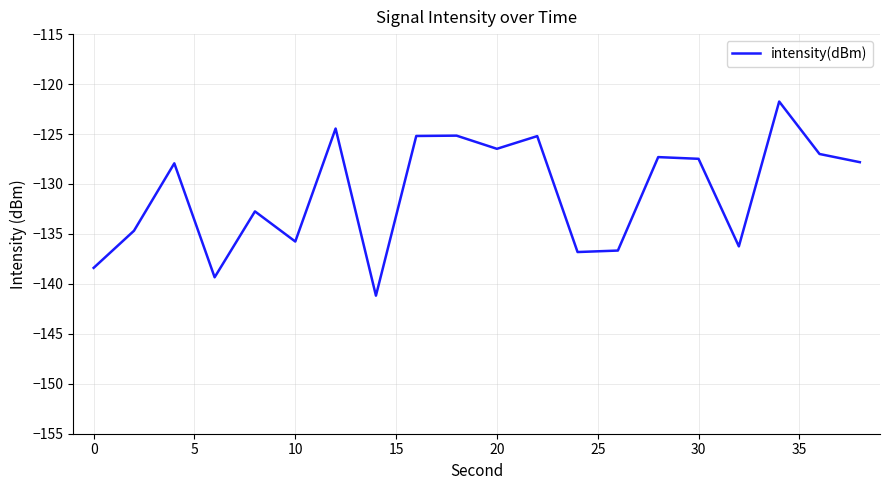

What is the difference between the maximum and minimum values?

19.4